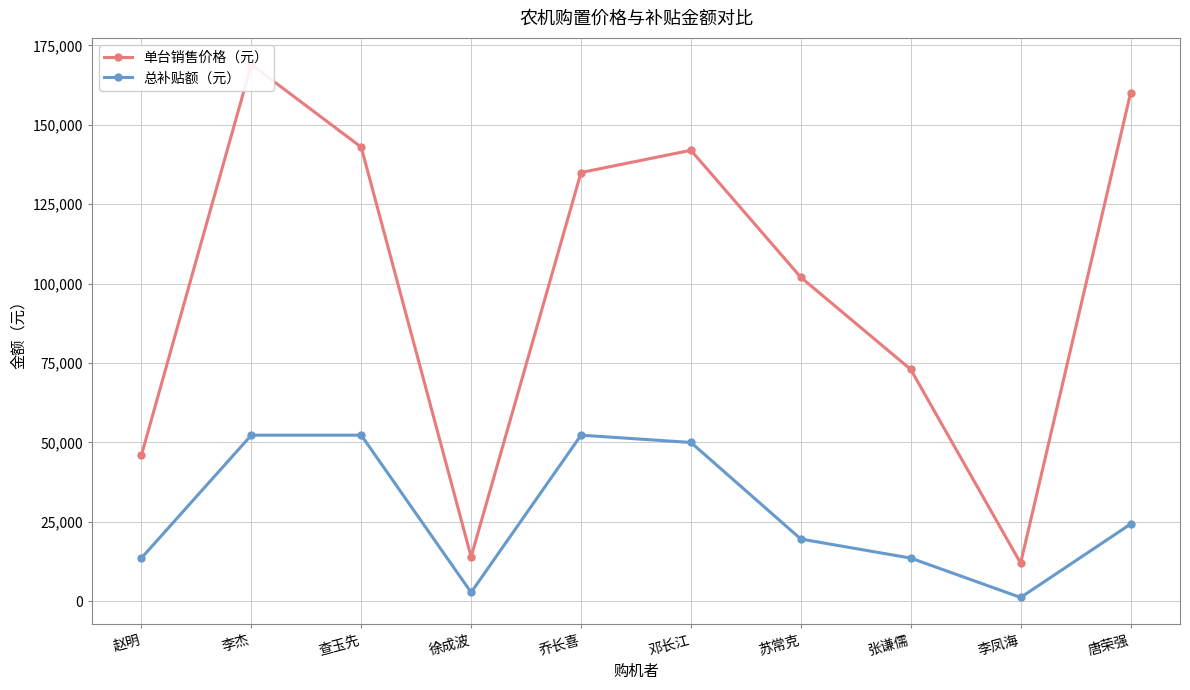

Rank the series by their average value, from lowest to highest.

总补贴额（元）, 单台销售价格（元）